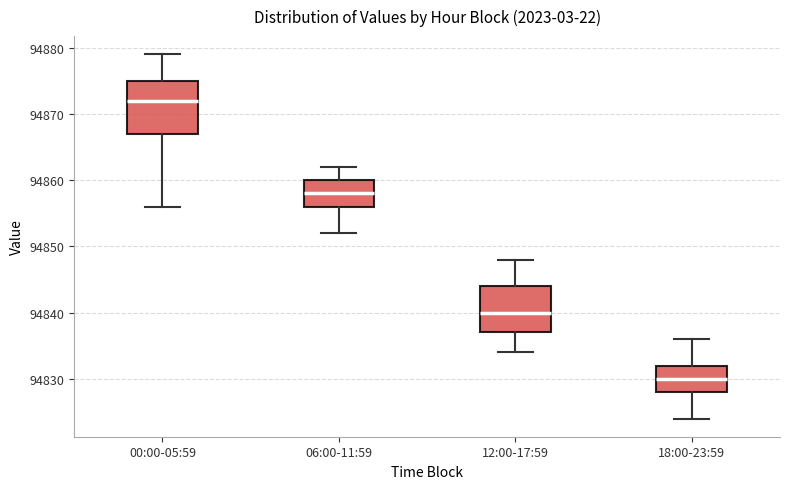

Which box is the tallest, from its lower edge to its upper edge?

00:00-05:59